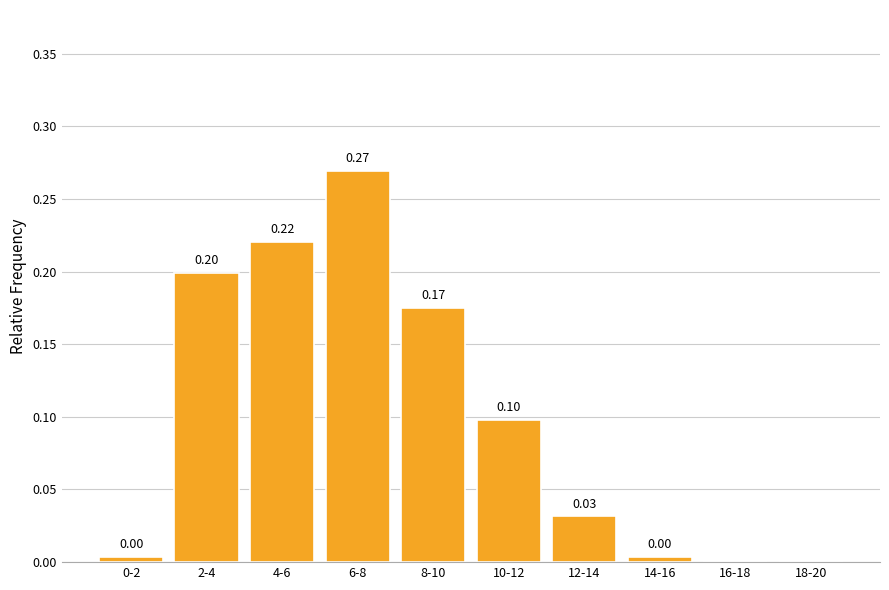

Between 12-14 and 4-6, which is larger?

4-6